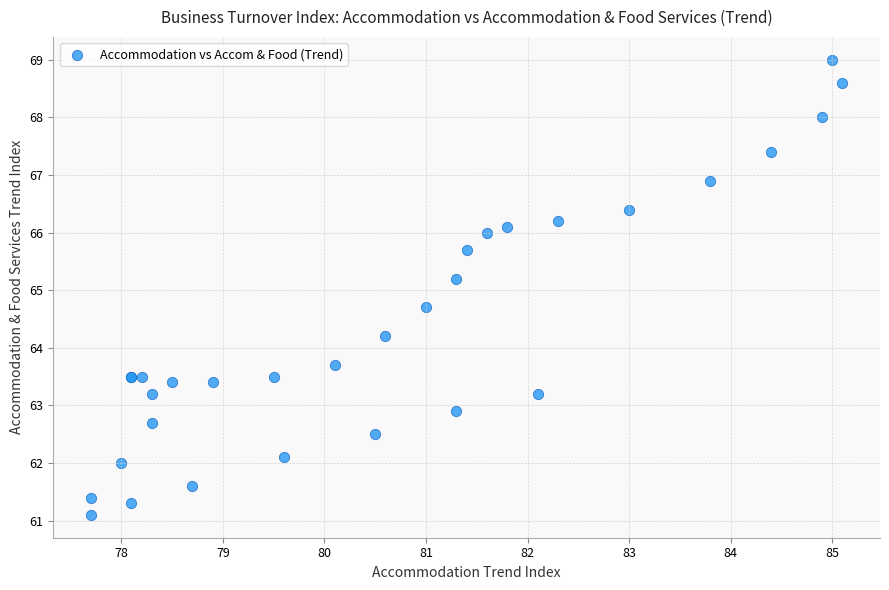

What Y value in the scatter plot is closest to 65?

65.2